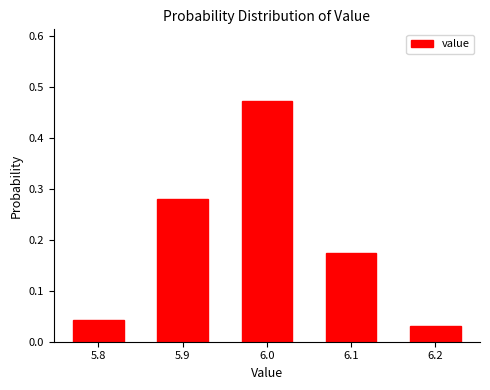

Reading left to right, transcribe this chart: for each bar, give the range it covers on the x-axis and its height. The values are not printed on the chart, so give them approximately, as read against the axis.

5.75 to 5.85: 0.04
5.85 to 5.95: 0.28
5.95 to 6.05: 0.47
6.05 to 6.15: 0.17
6.15 to 6.25: 0.03